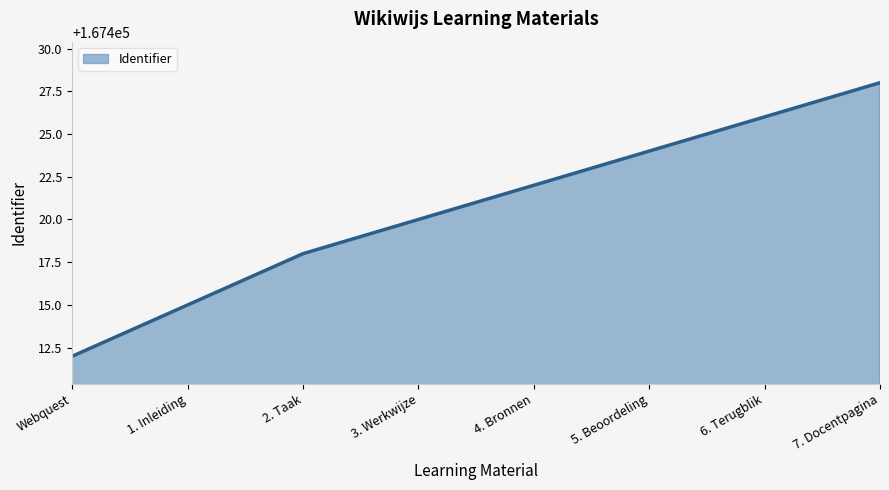

Read the value at 6. Terugblik, to the nearest 10.

167430